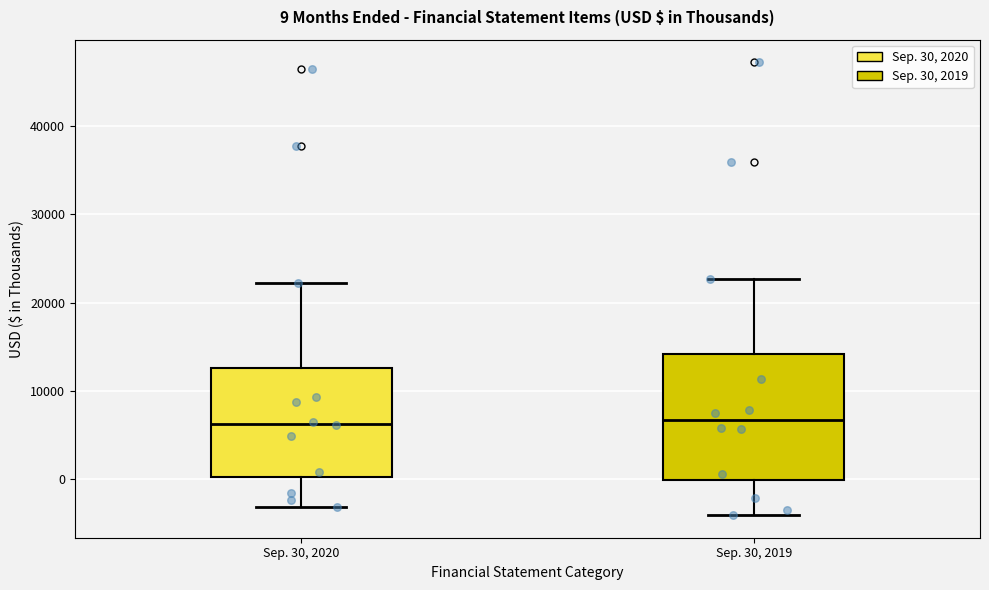

Which box is the tallest, from its lower edge to its upper edge?

Sep. 30, 2019